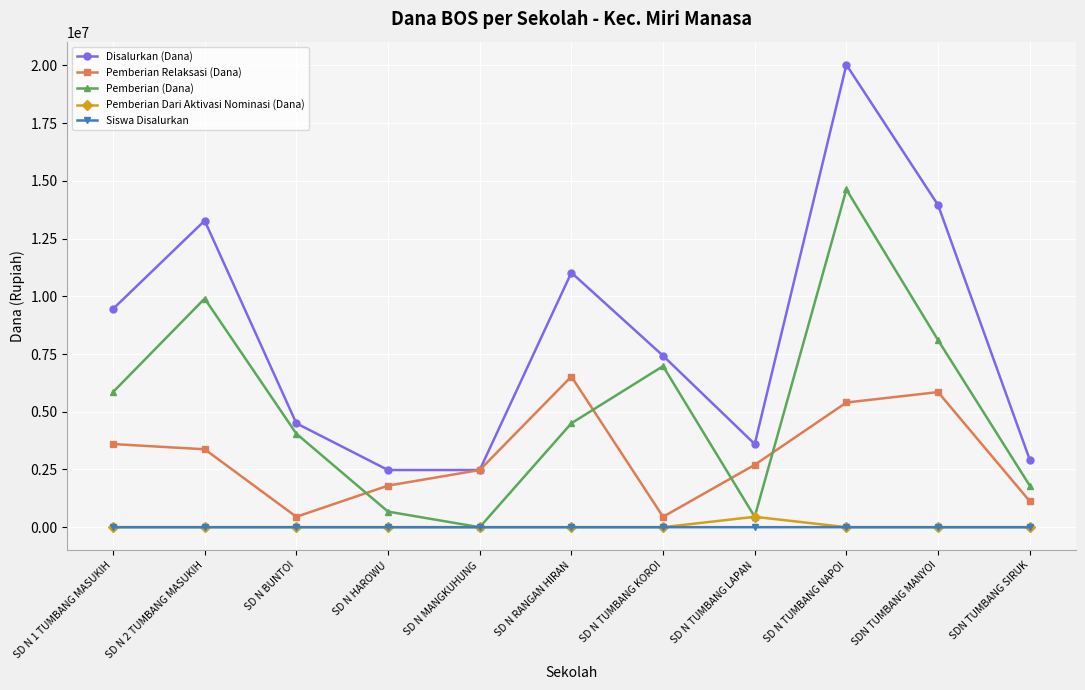

Which series has the largest total across all categories?

Disalurkan (Dana)